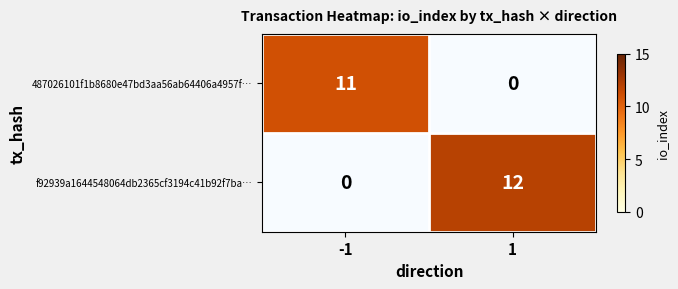

List the series in order of their overall mean, highest first.

f92939a1644548064db2365cf3194c41b92f7ba…, 487026101f1b8680e47bd3aa56ab64406a4957f…